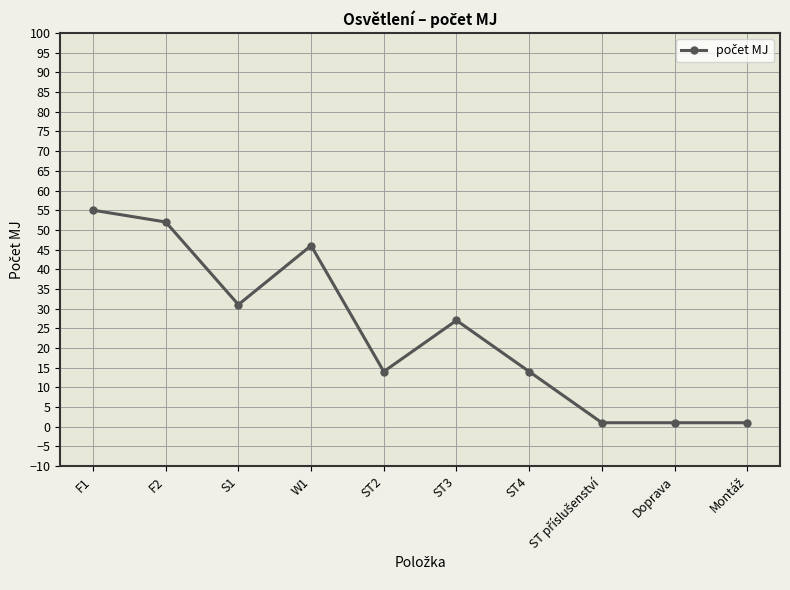

At which category does the data reach its first local valley?

S1